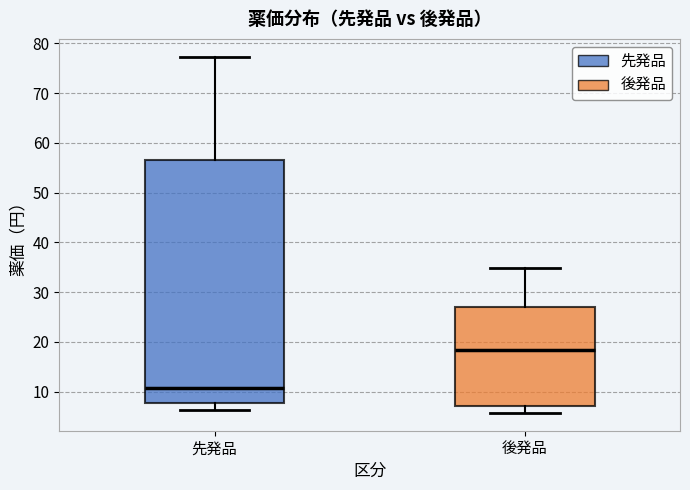

Which box is the tallest, from its lower edge to its upper edge?

先発品